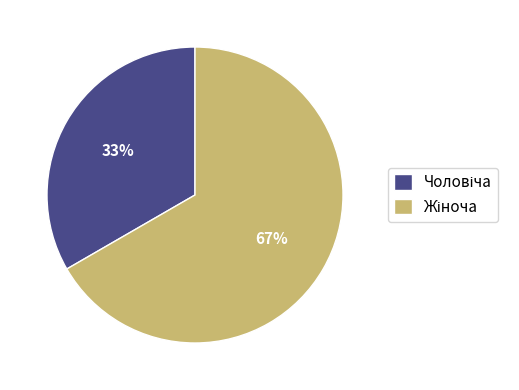

Does any single category account for the majority?

Yes